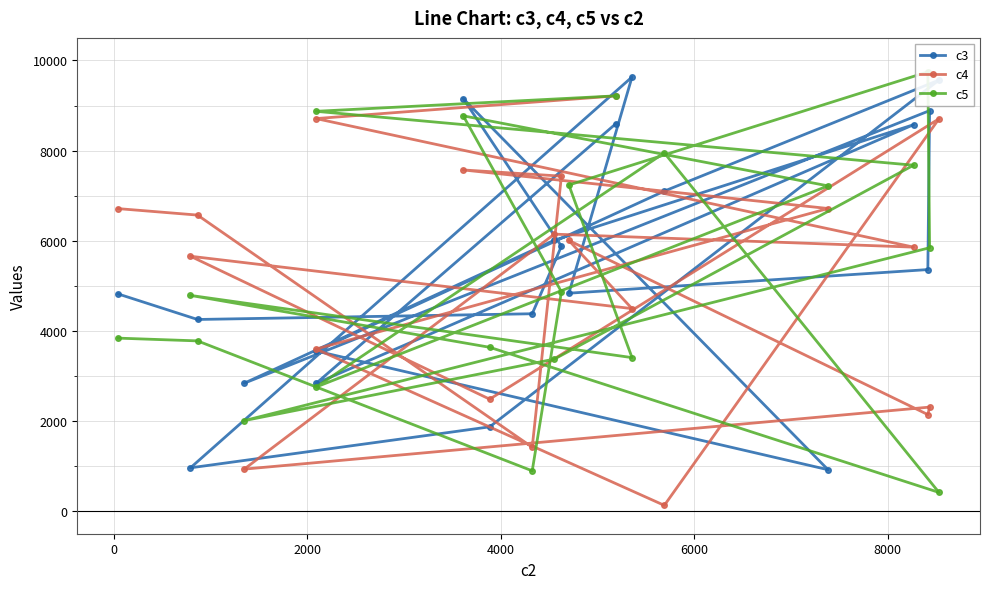

Is the value of c4 at 16 greater than the value of c5 at 10?

Yes